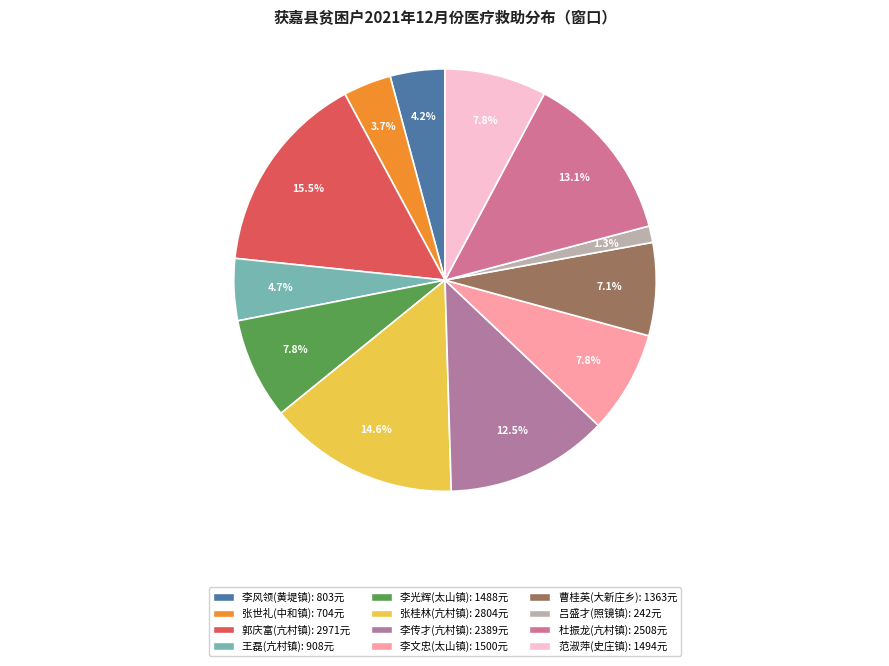

Is it true that 李光辉(太山镇) is 8% of the pie?

True